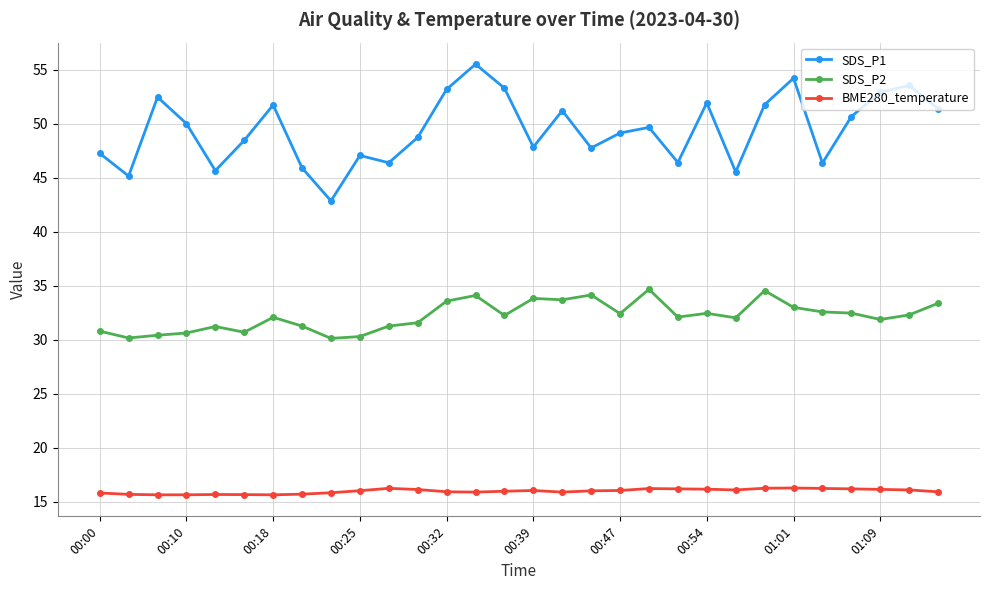

List the series in order of their peak value, lowest first.

BME280_temperature, SDS_P2, SDS_P1